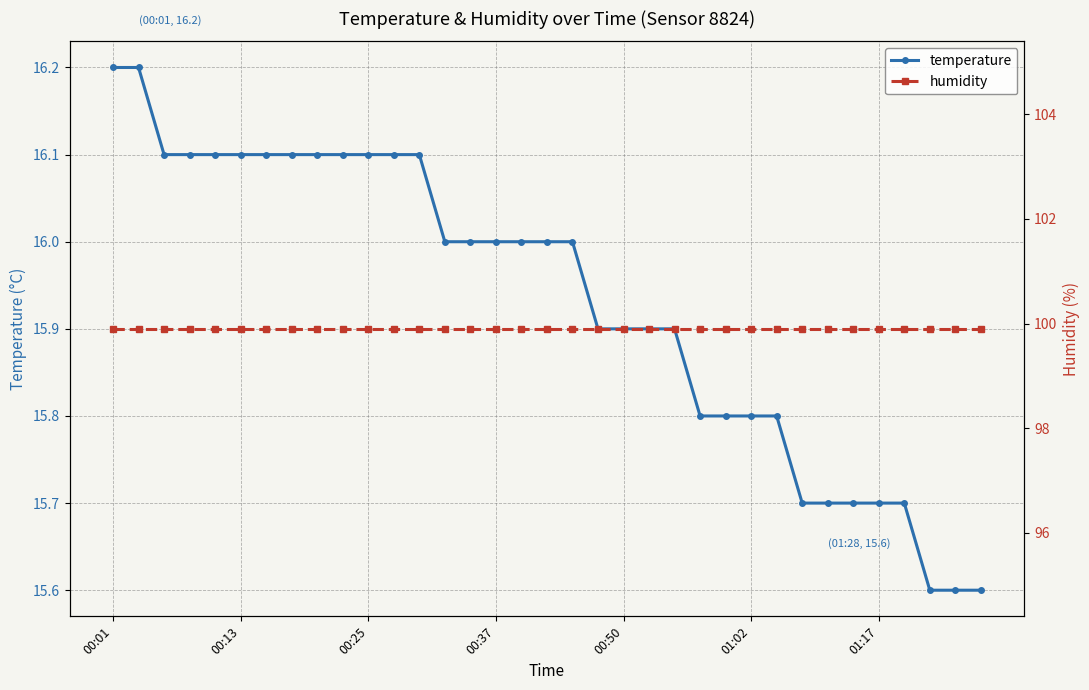

The value of temperature at 01:17 is 15.7. True or false?

True